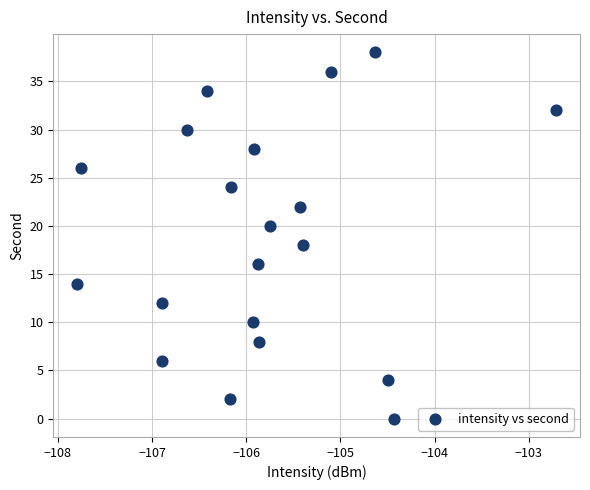

What is the range of Y values (max minus min)?

38